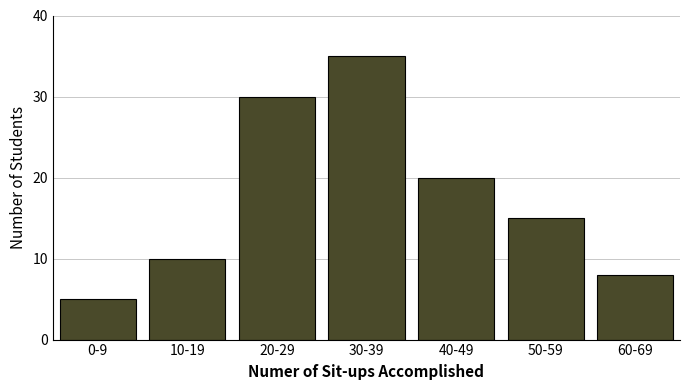

Reading left to right, extract all data points from this chart.

5	10	30	35	20	15	8